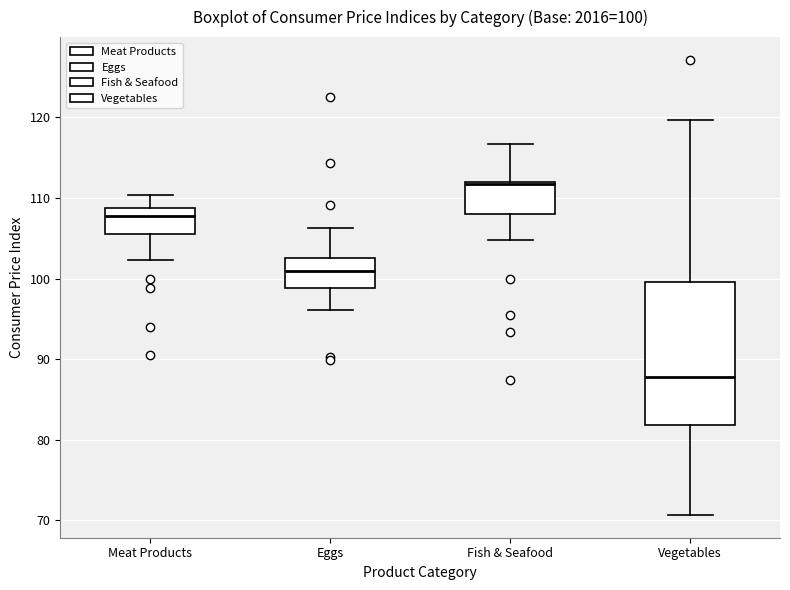

Comparing the boxes themselves (not the whiskers), which one is the tallest?

Vegetables